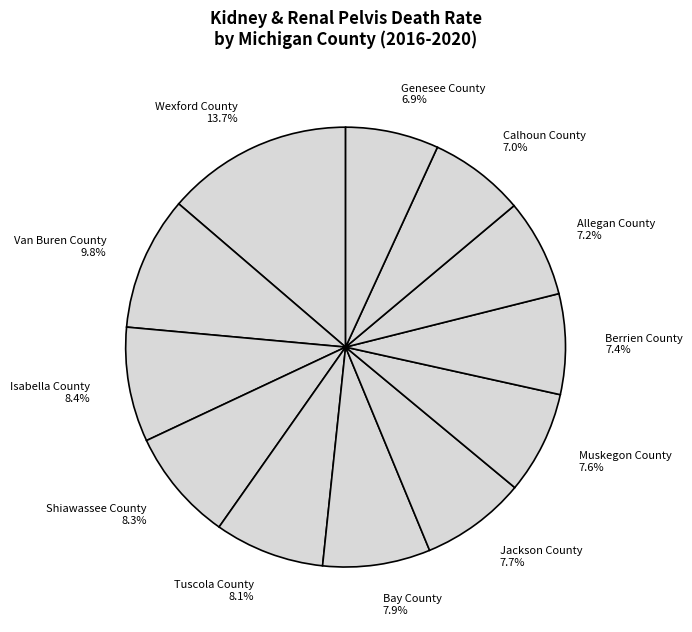

To the nearest percent, what is the difference between the largest and smallest slice percentages?

7%